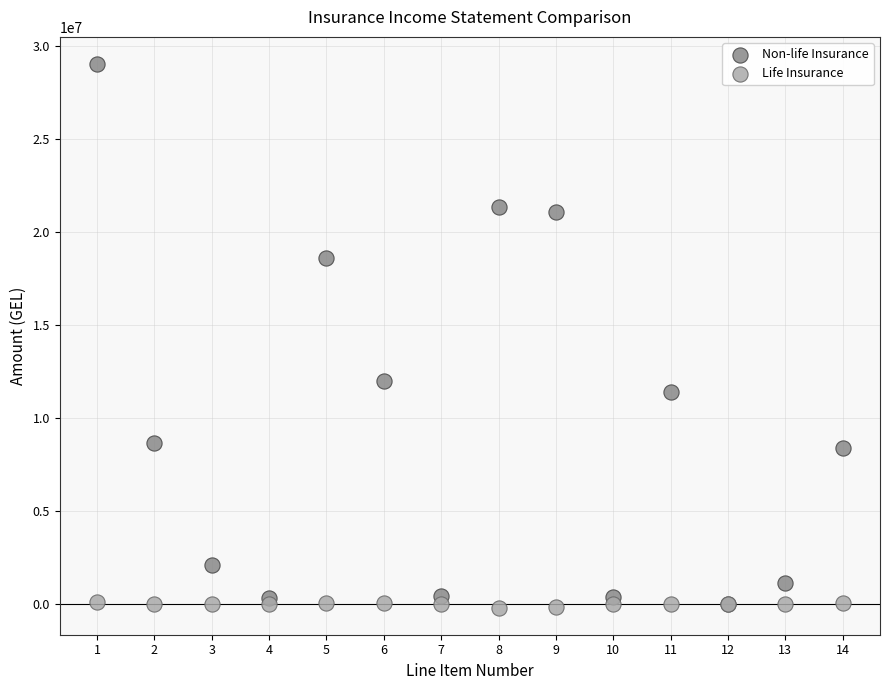

In the Non-life Insurance series, what Y value is closest to 14521466?

11983768.1